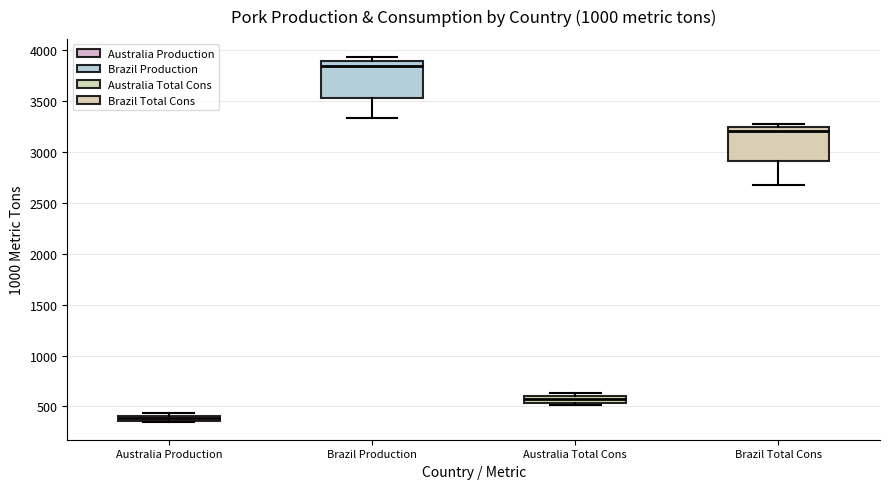

Where is the upper edge of the box for Australia Production on the y-axis? The values are not printed on the chart, so give them approximately, as read against the axis.

400